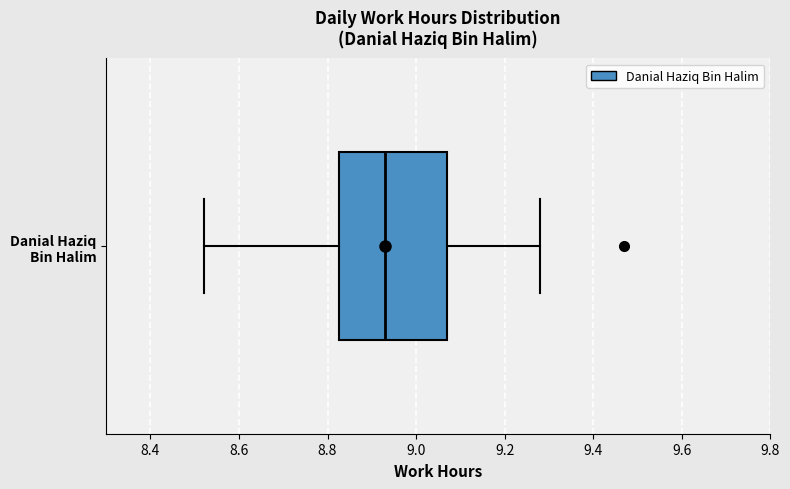

Transcribe this box plot: give where the median line is, the range the box spans, and where the two whiskers end, as read against the x-axis. The values are not printed on the chart, so give them approximately, as read against the axis.

median 8.94, box 8.82 to 9.08, whiskers 8.52 to 9.28